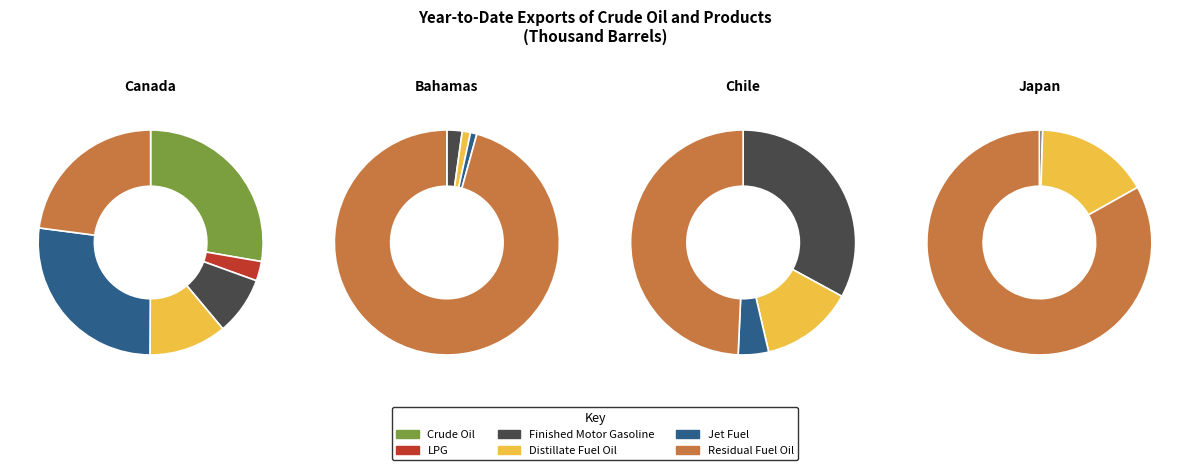

Which series has the widest spread of values?

Residual Fuel Oil